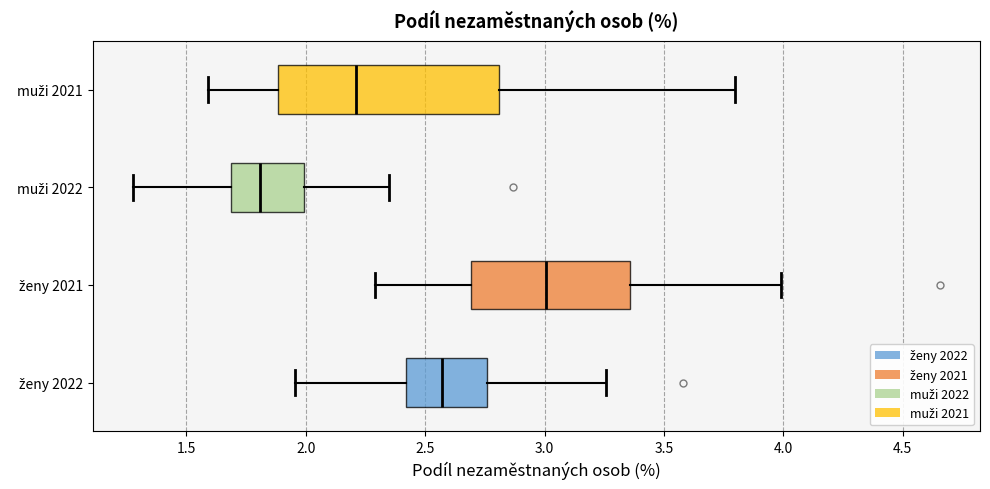

Reading bottom to top, read every box against the x-axis: the position of its median line, the range the box covers, and the ends of its whiskers. The values are not printed on the chart, so give them approximately, as read against the axis.

ženy 2022: median 2.55, box 2.40 to 2.75, whiskers 1.95 to 3.25
ženy 2021: median 3.00, box 2.70 to 3.35, whiskers 2.30 to 4.00
muži 2022: median 1.80, box 1.70 to 2.00, whiskers 1.30 to 2.35
muži 2021: median 2.20, box 1.90 to 2.80, whiskers 1.60 to 3.80